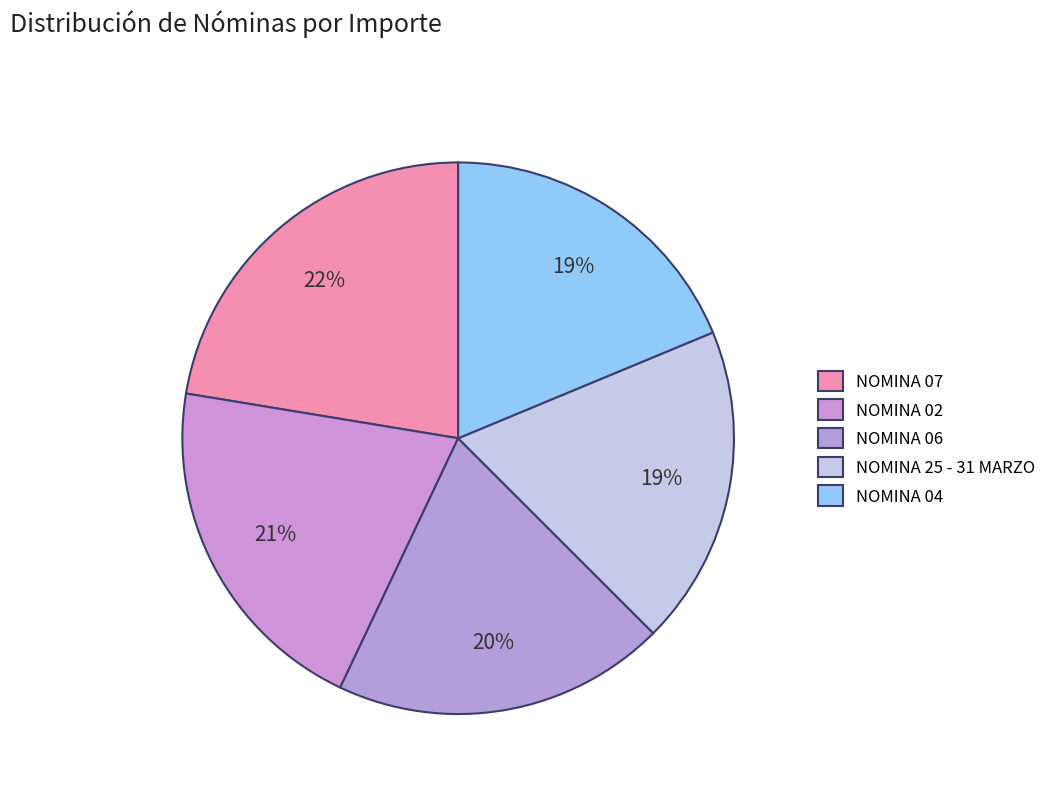

What percentage is NOT represented by NOMINA 06?

80.5%